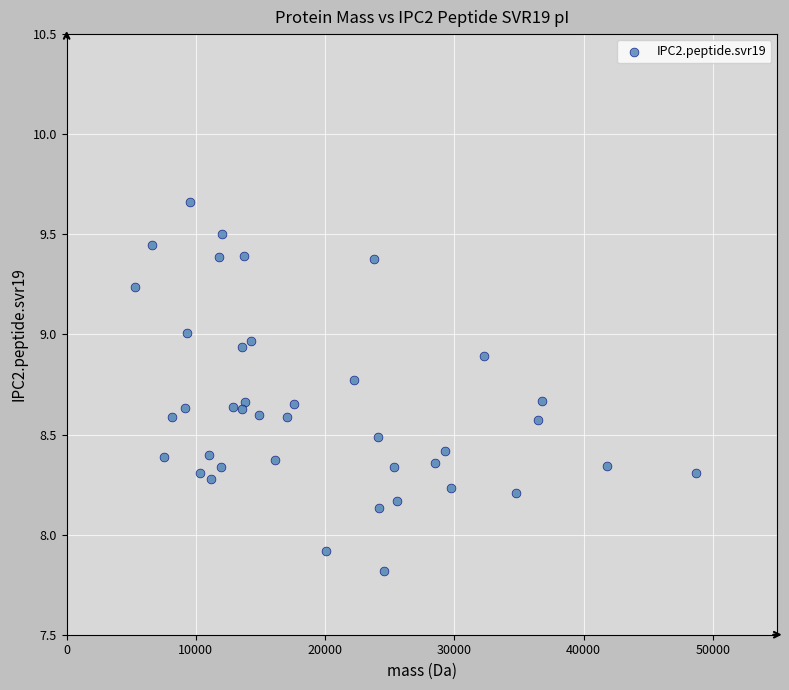

What Y value in the scatter plot is closest to 8?

7.9